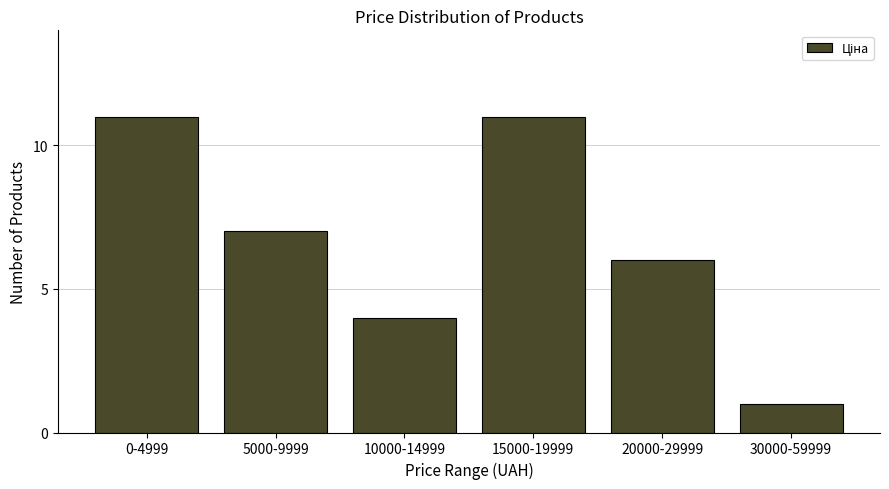

Reading left to right, what are all the values shown in this chart?

11	7	4	11	6	1